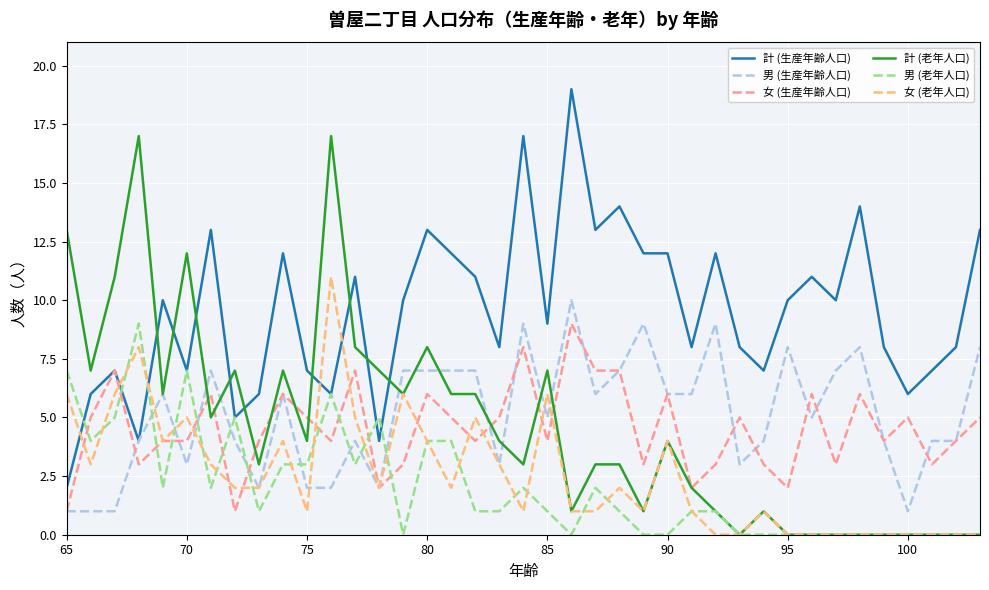

Which series has the largest total across all categories?

計 (生産年齢人口)